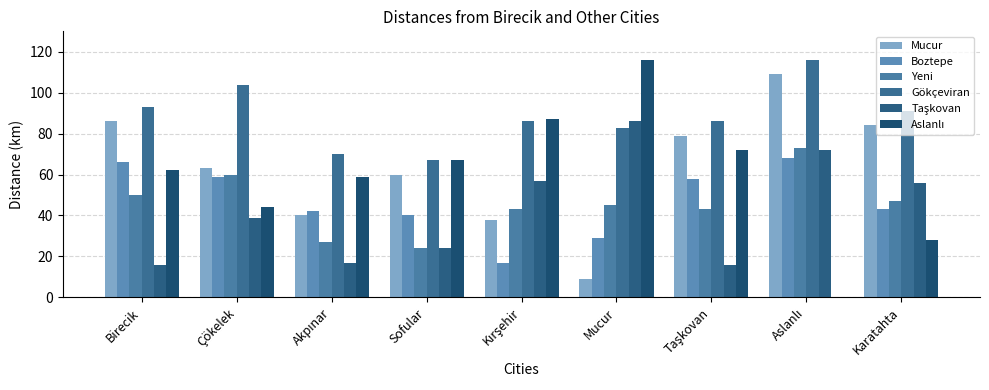

The value of Yeni at Aslanlı is 120. True or false?

False